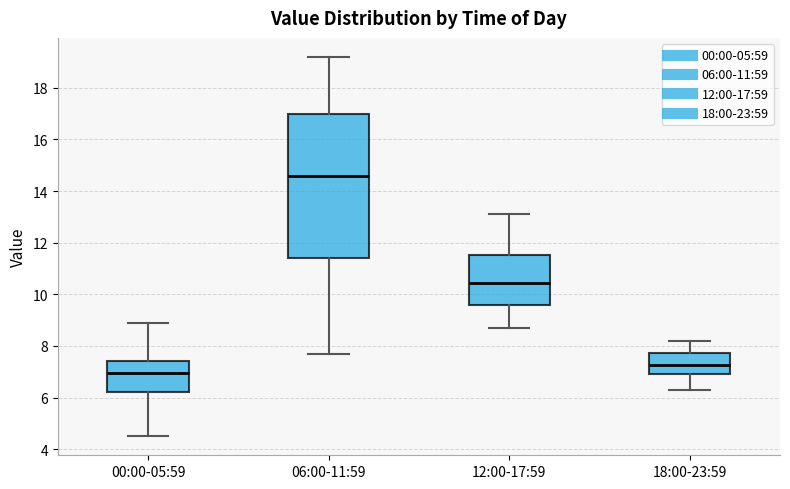

Which box has the lowest median line?

00:00-05:59